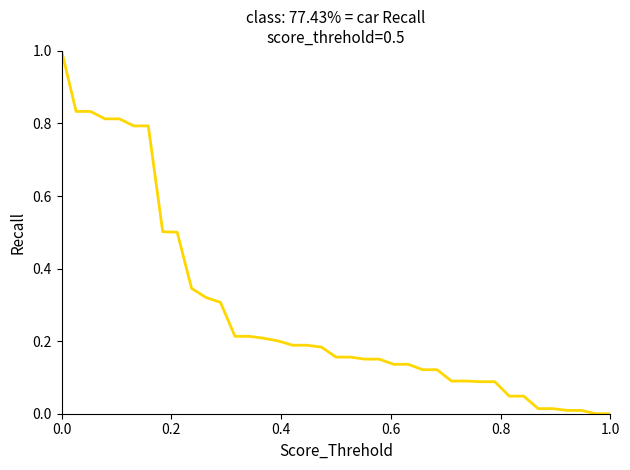

What is the maximum value shown in the chart?

1.0